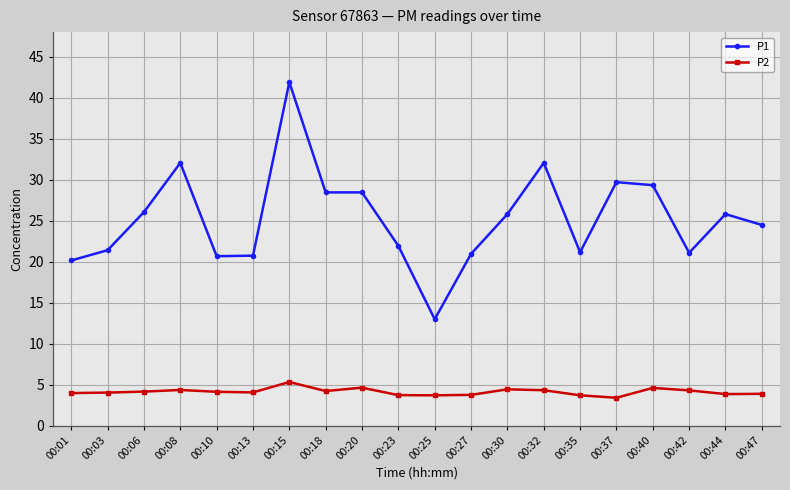

The P2 series shows 5.3 at 00:15. True or false?

True